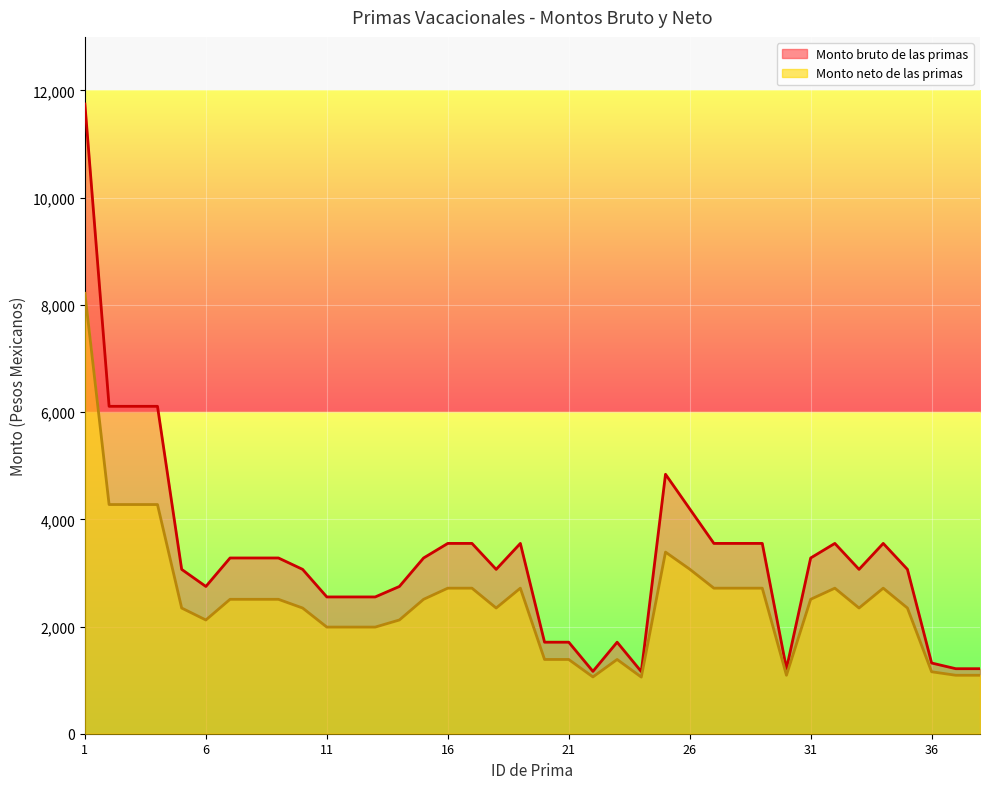

Is it true that Monto bruto de las primas equals 3550.4 at 17?

True